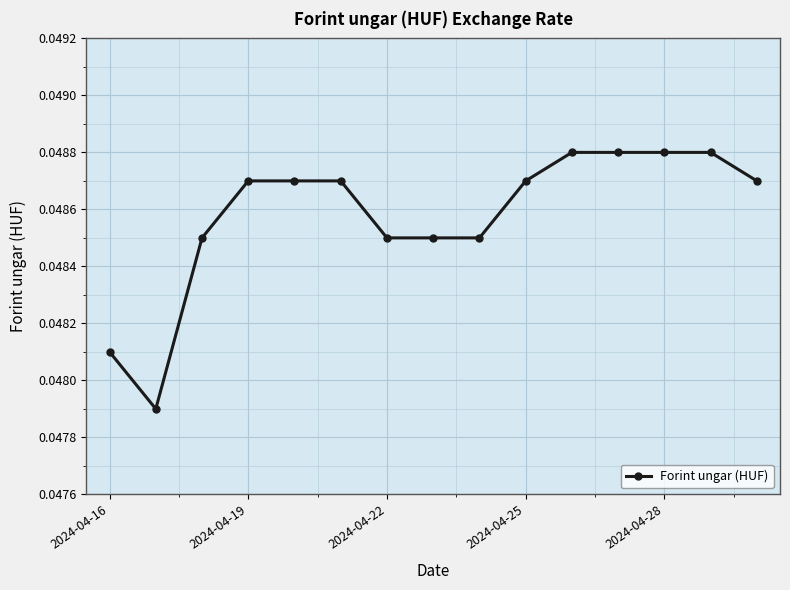

Count the values in the range 0 to 1.

15